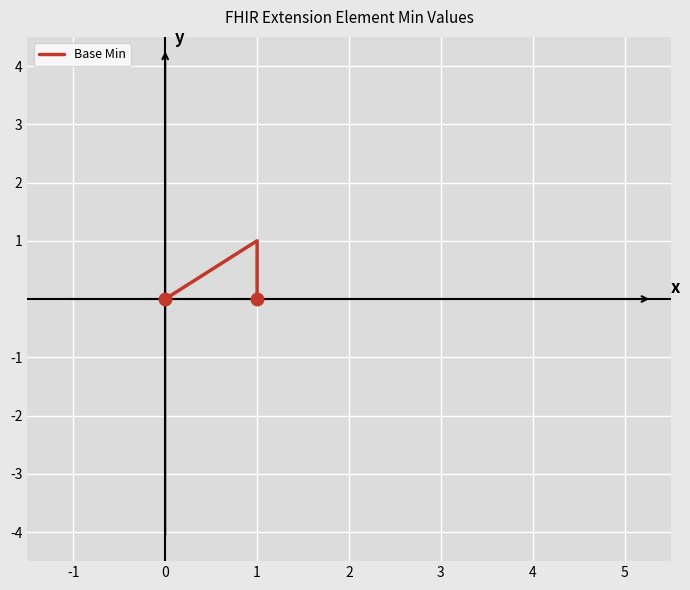

The value at 1 is 0. True or false?

False